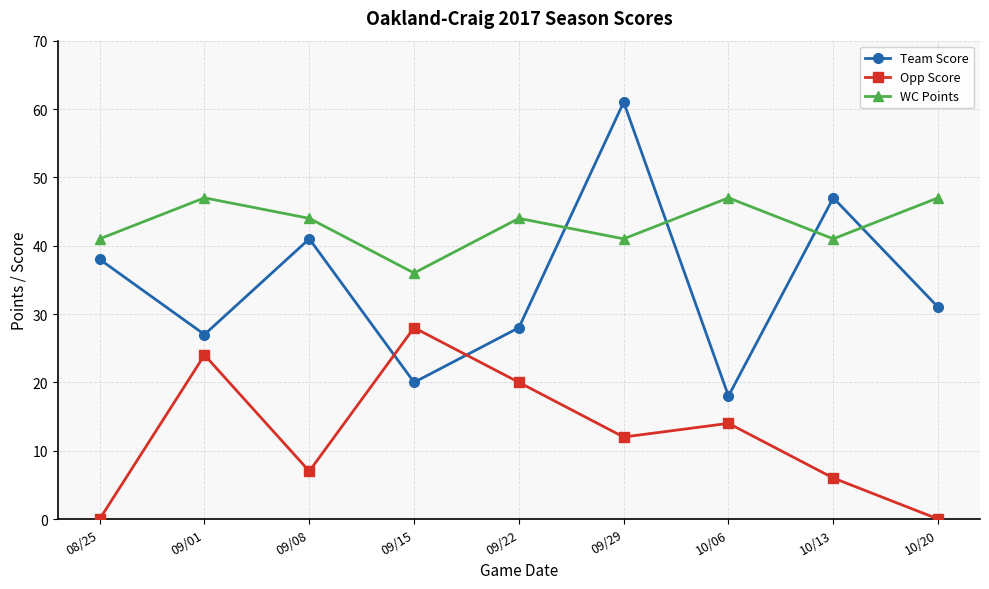

Reading left to right, list all the values displayed in this chart.

Team Score: 08/25=38	09/01=27	09/08=41	09/15=20	09/22=28	09/29=61	10/06=18	10/13=47	10/20=31
Opp Score: 08/25=0	09/01=24	09/08=7	09/15=28	09/22=20	09/29=12	10/06=14	10/13=6	10/20=0
WC Points: 08/25=41	09/01=47	09/08=44	09/15=36	09/22=44	09/29=41	10/06=47	10/13=41	10/20=47